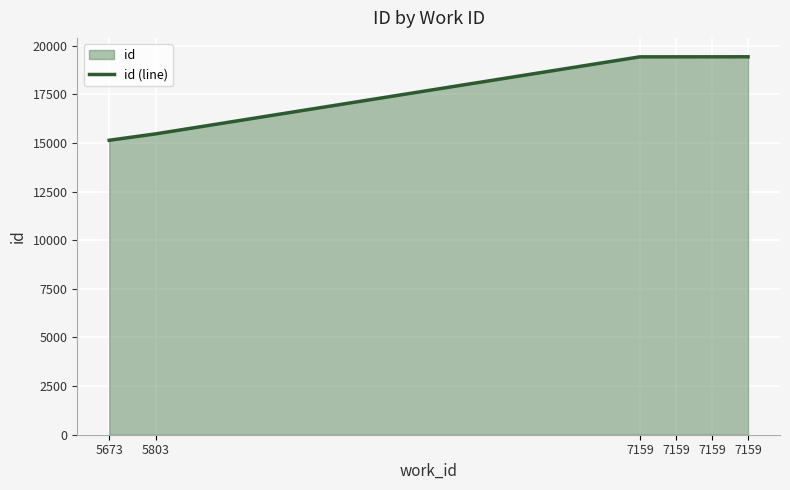

Is it true that the value at 7159 is 19434?

True